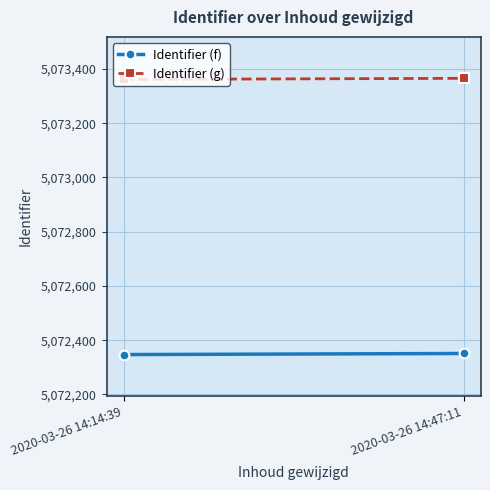

How many Identifier (f) values are between 5072347 and 5072351?

2